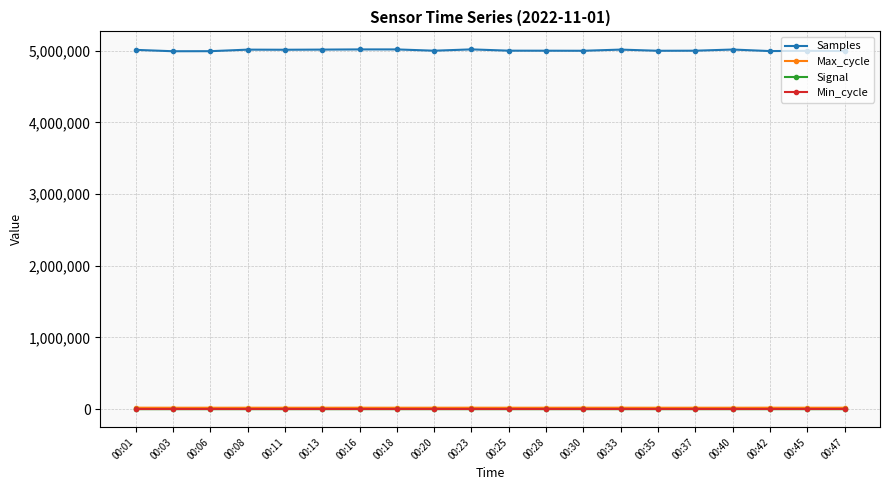

Which series has the widest spread of values?

Samples